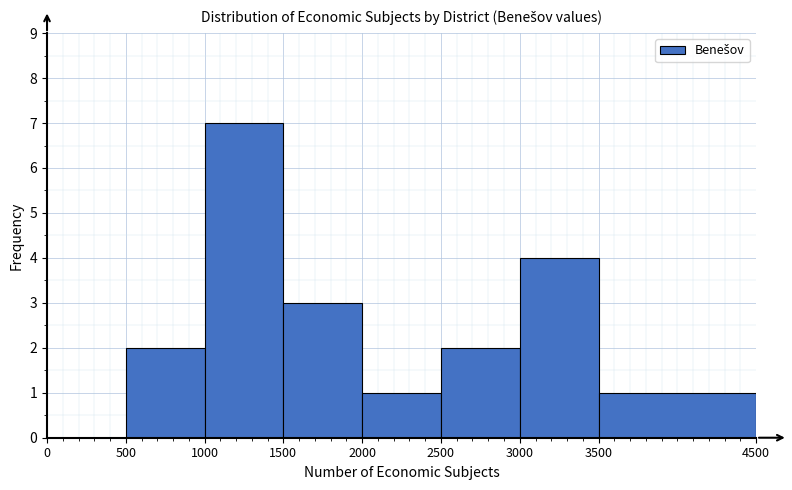

Which range on the x-axis has the tallest bar?

1000 to 1500